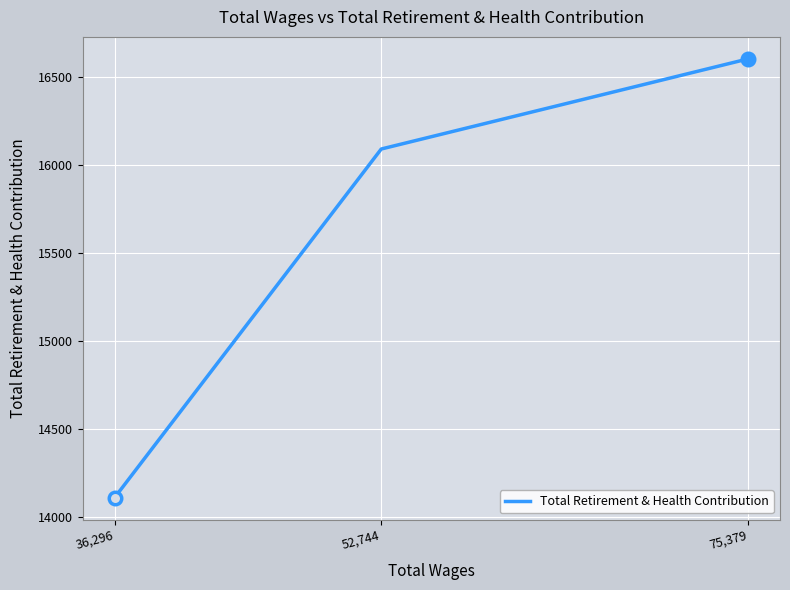

Reading left to right, what are all the values shown in this chart?

14111	16091	16603